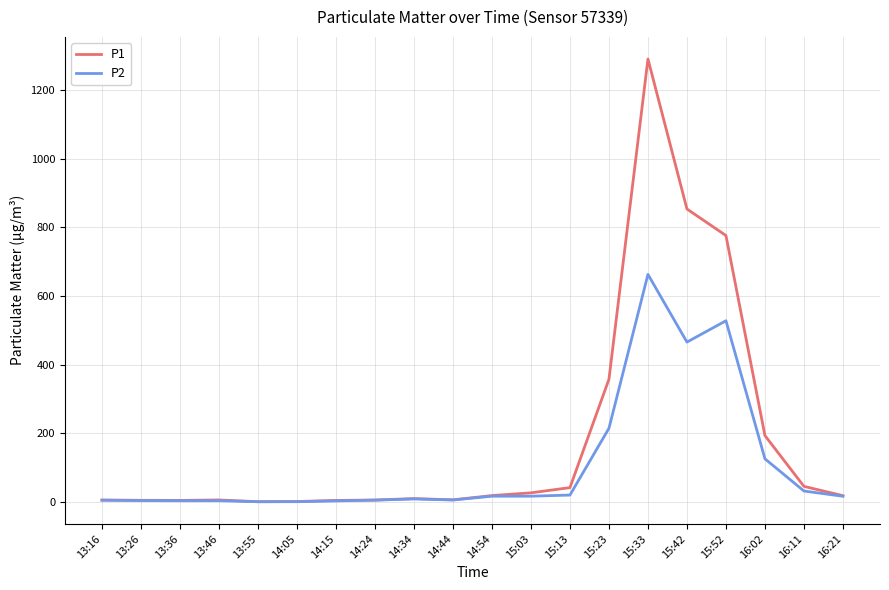

Is this an area chart (filled region under the line)?

No